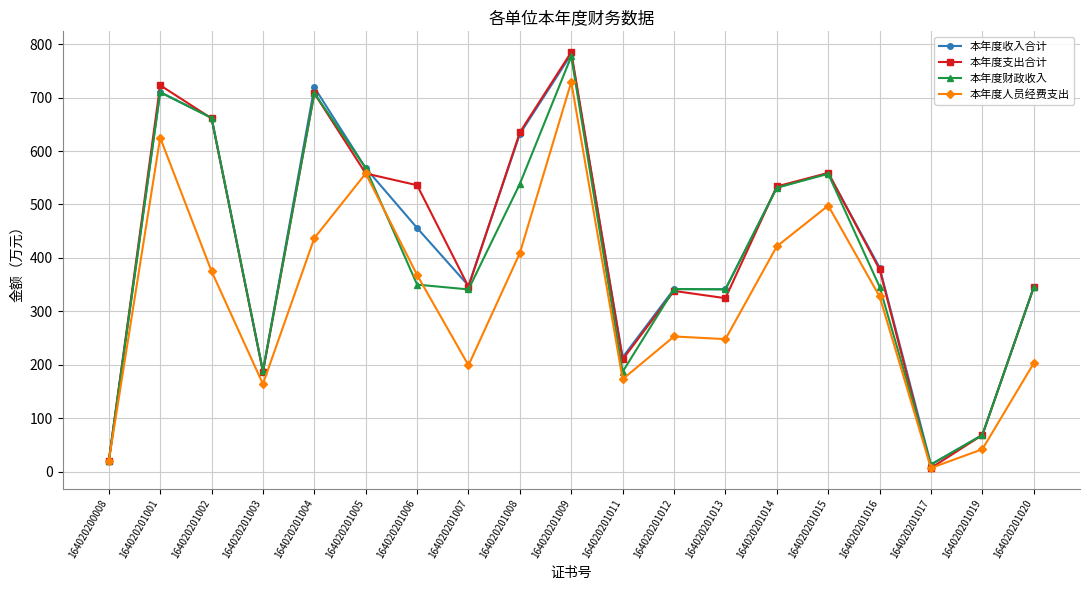

What is the value of the 本年度收入合计 point at the 9th from the left?

631.9